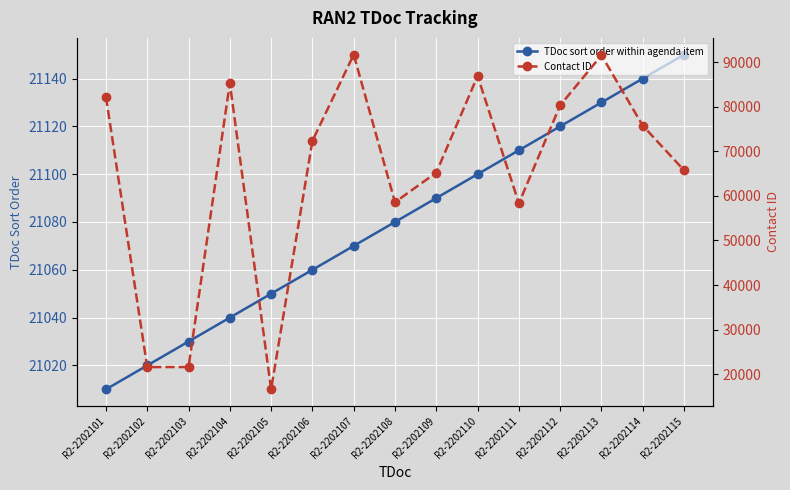

What is the lowest value of the Contact ID series?

16608